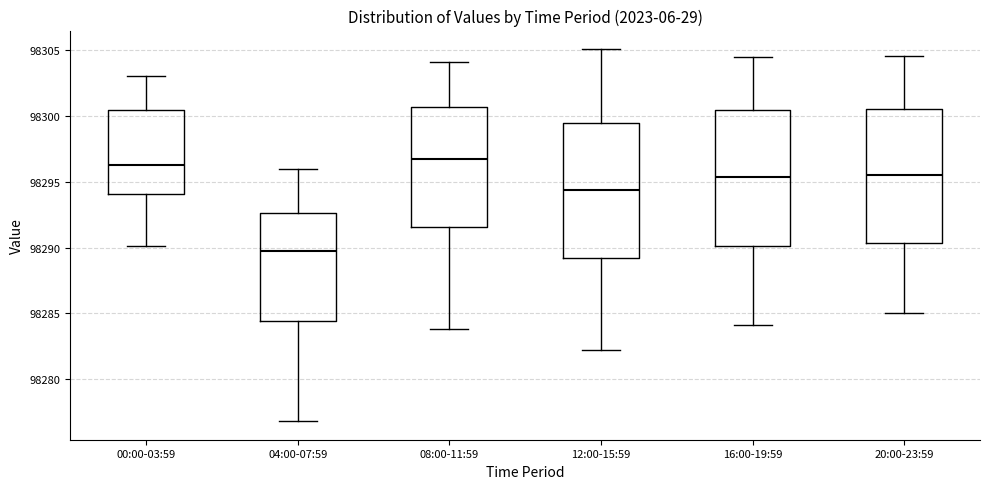

Reading left to right, transcribe this box plot: for each box, give where its median line is, the range the box spans, and where its two whiskers end, as read against the y-axis. The values are not printed on the chart, so give them approximately, as read against the axis.

00:00-03:59: median 98296.5, box 98294.0 to 98300.5, whiskers 98290.0 to 98303.0
04:00-07:59: median 98290.0, box 98284.5 to 98292.5, whiskers 98277.0 to 98296.0
08:00-11:59: median 98297.0, box 98291.5 to 98300.5, whiskers 98284.0 to 98304.0
12:00-15:59: median 98294.5, box 98289.0 to 98299.5, whiskers 98282.0 to 98305.0
16:00-19:59: median 98295.5, box 98290.0 to 98300.5, whiskers 98284.0 to 98304.5
20:00-23:59: median 98295.5, box 98290.5 to 98300.5, whiskers 98285.0 to 98304.5